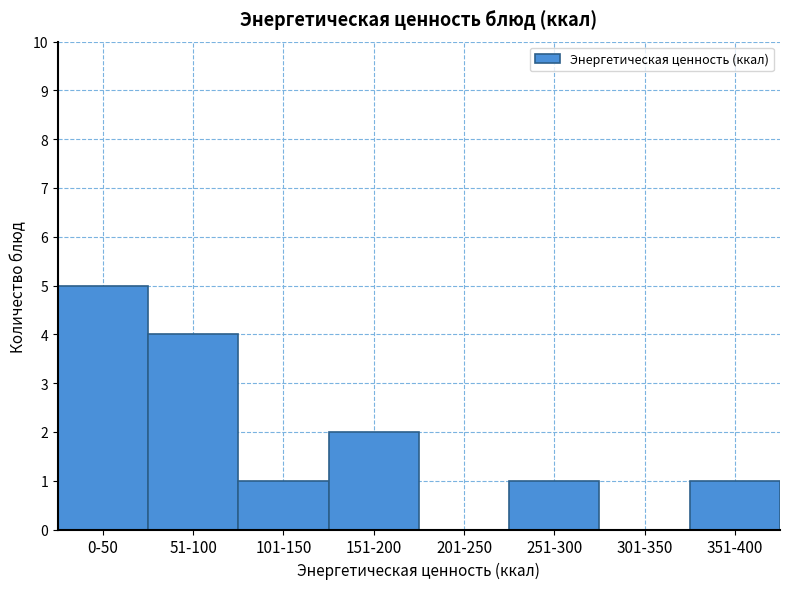

Reading right to left, transcribe all the data shown in this chart.

351-400=1	301-350=0	251-300=1	201-250=0	151-200=2	101-150=1	51-100=4	0-50=5